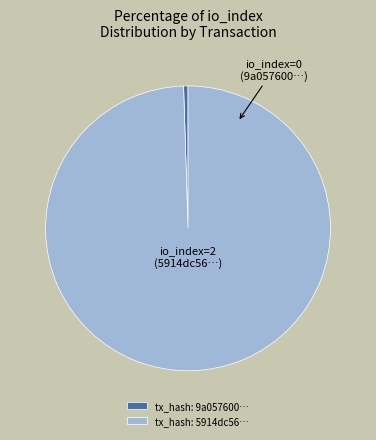

Does any single category account for the majority?

Yes